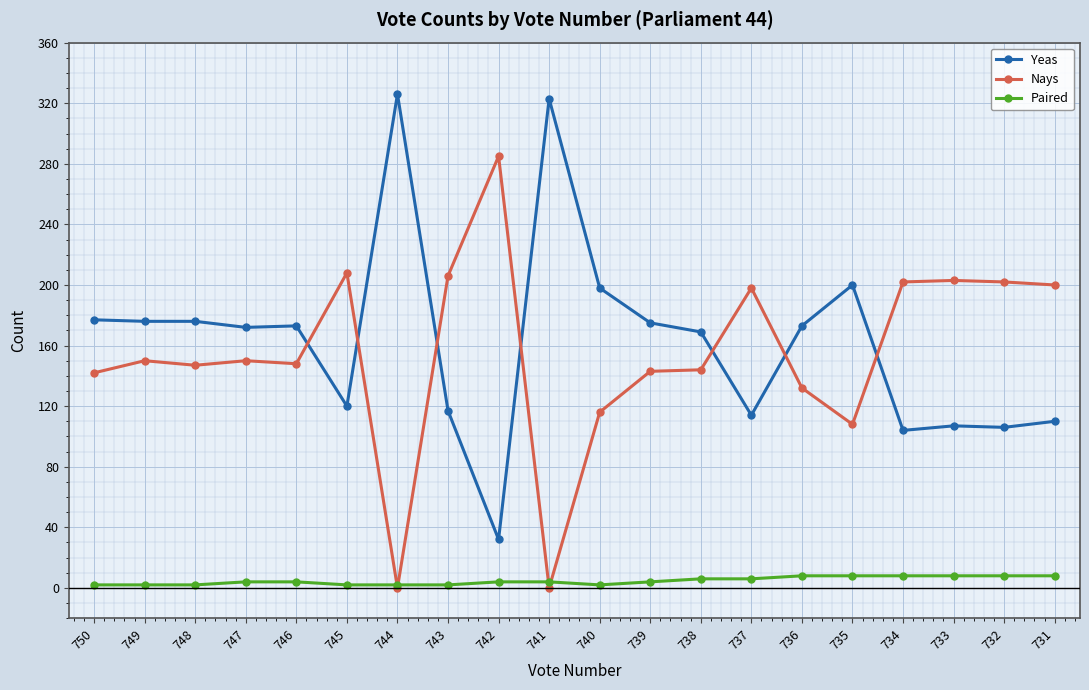

Which series has the largest range (max minus min)?

Yeas